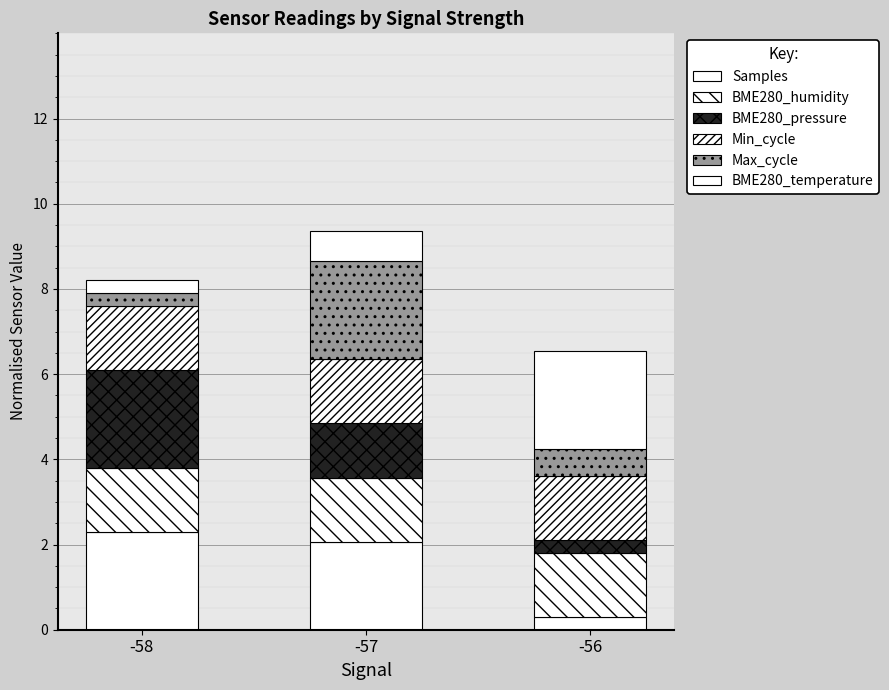

Which series has the largest total across all categories?

Samples